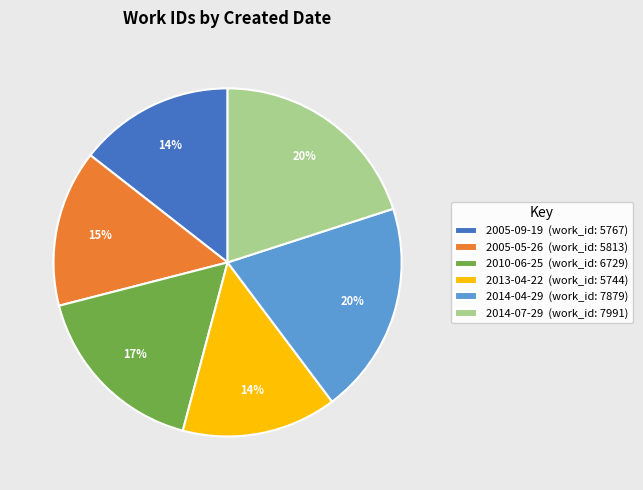

How many segments does this pie chart have?

6